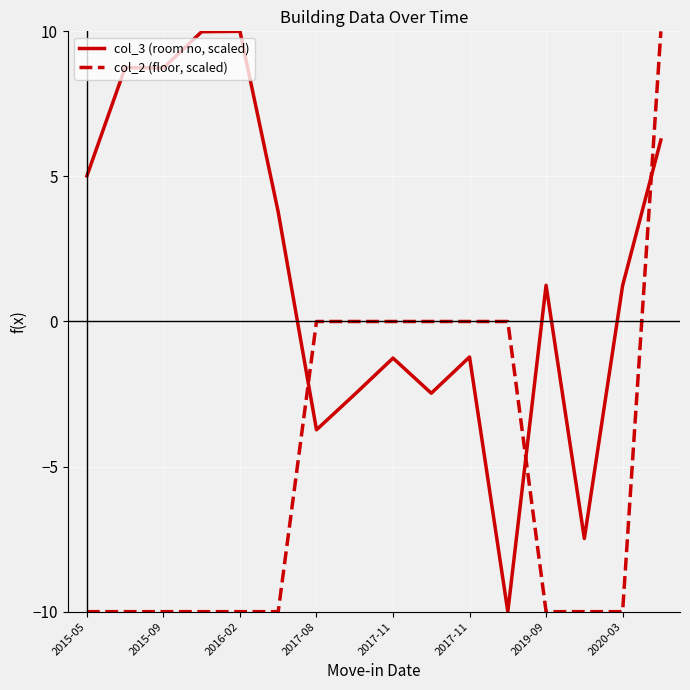

How many categories are shown in the chart?

16